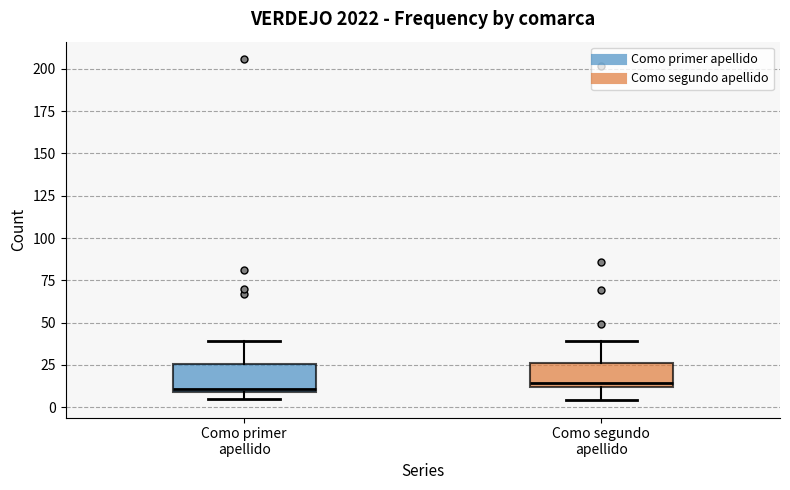

Reading left to right, transcribe this box plot: for each box, give where its median line is, the range the box spans, and where its two whiskers end, as read against the y-axis. The values are not printed on the chart, so give them approximately, as read against the axis.

Como primer apellido: median 10 (just above the box's lower edge), box 10 to 25, whiskers 5 to 40
Como segundo apellido: median 15, box 10 to 25, whiskers 5 to 40